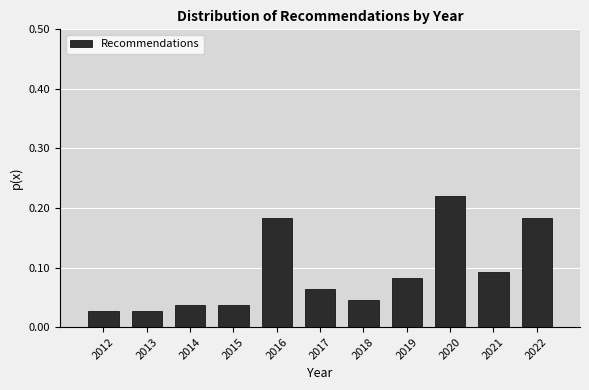

How many values are between 0 and 1?

11